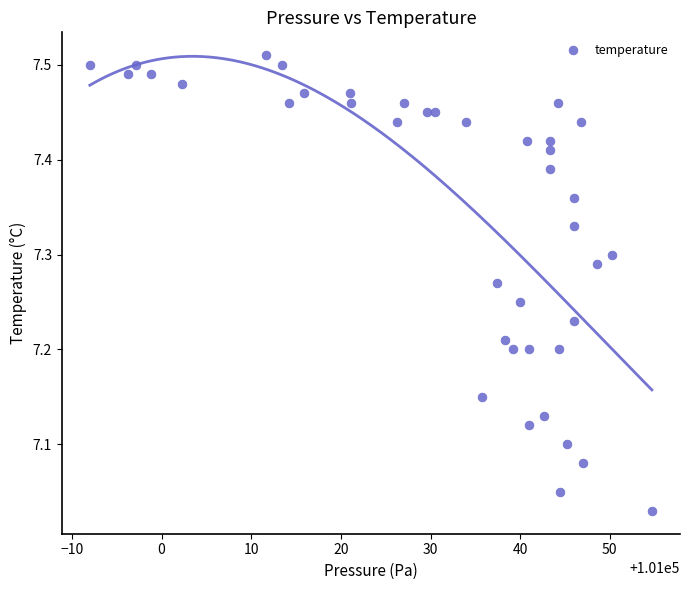

What is the range of Y values (max minus min)?

0.5